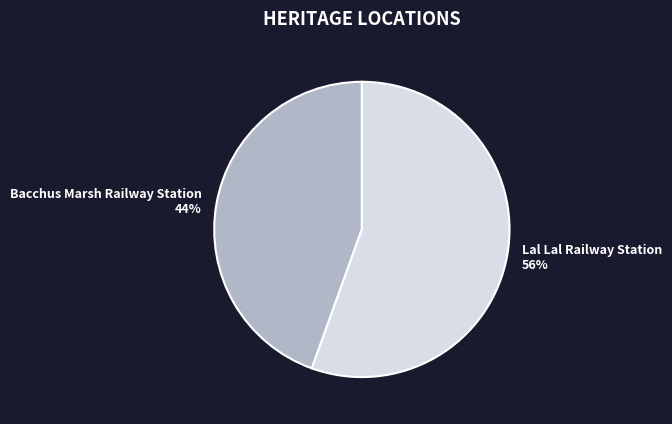

What percentage is the Lal Lal Railway Station slice, to the nearest percent?

56%